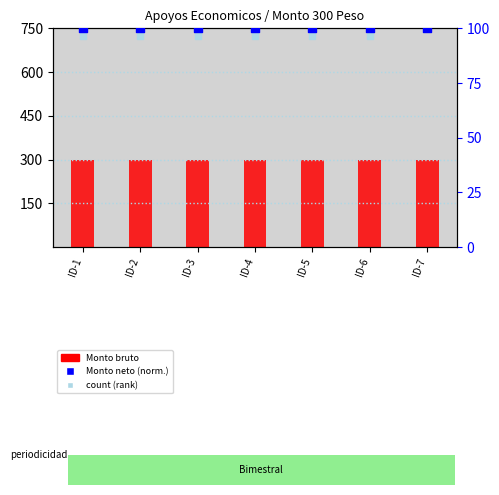

Is the value of Monto neto (percentile) at ID-1 greater than the value of Monto bruto at ID-2?

No